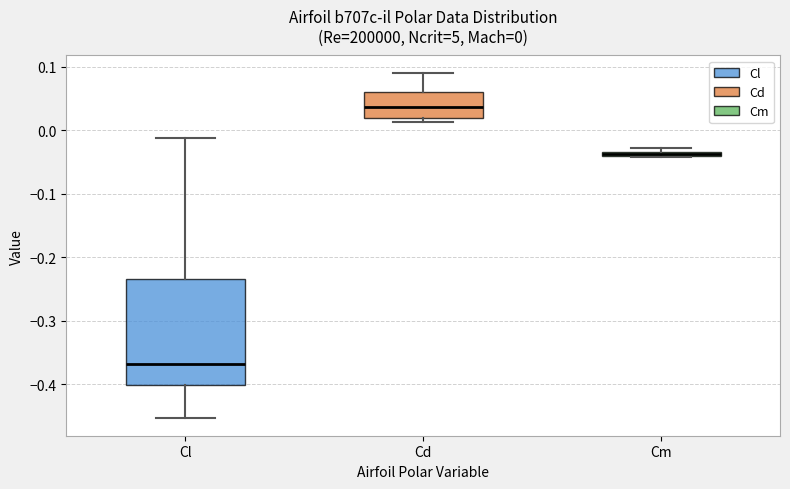

Which box is the tallest, from its lower edge to its upper edge?

Cl